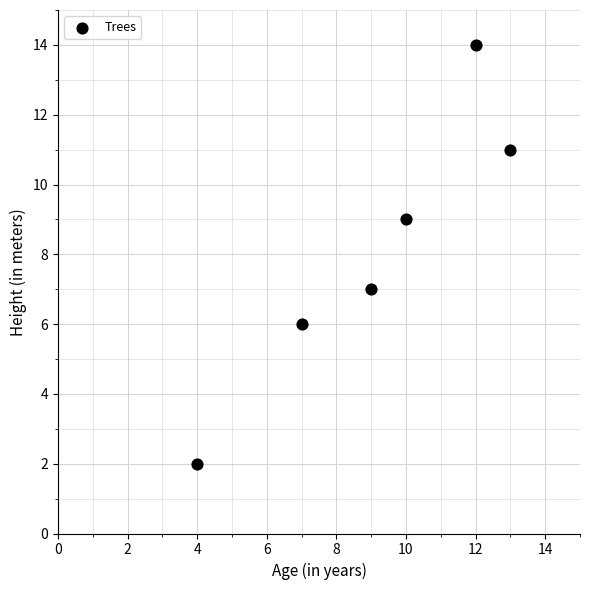

What is the range of X values (max minus min)?

9